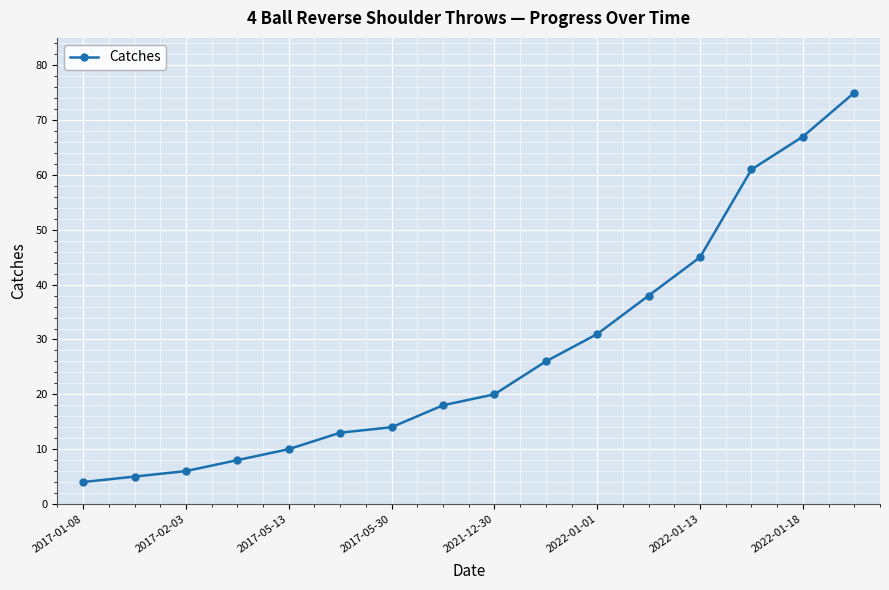

True or false: the data has more than 1 interior local peaks.

False